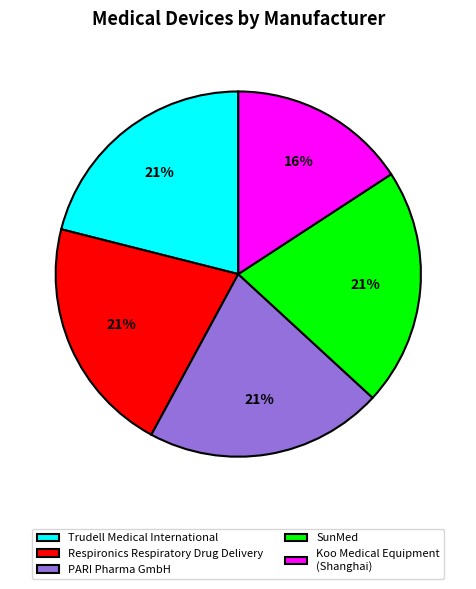

To the nearest percent, what percentage of the pie is PARI Pharma GmbH?

21%